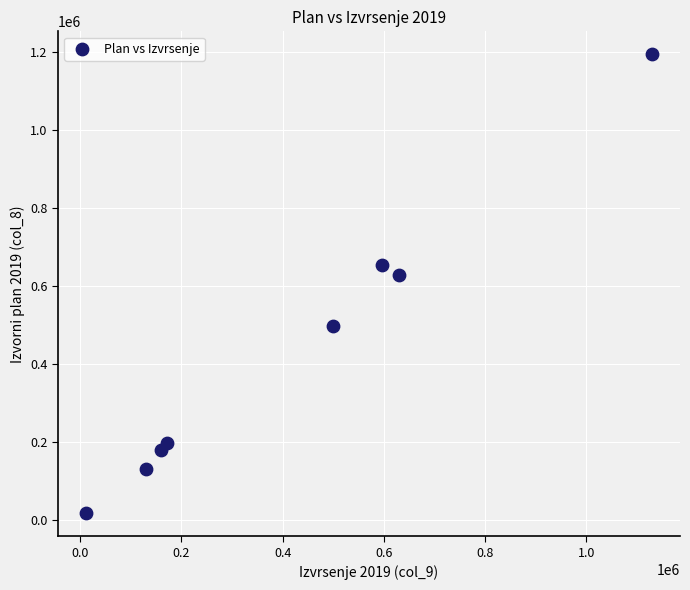

What is the range of Y values (max minus min)?

1176835